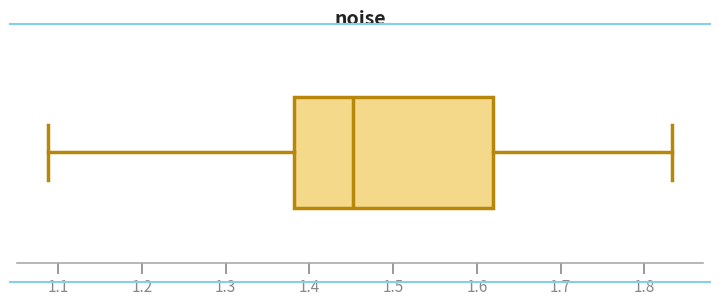

Where does the right whisker of the box end on the x-axis? The values are not printed on the chart, so give them approximately, as read against the axis.

1.83